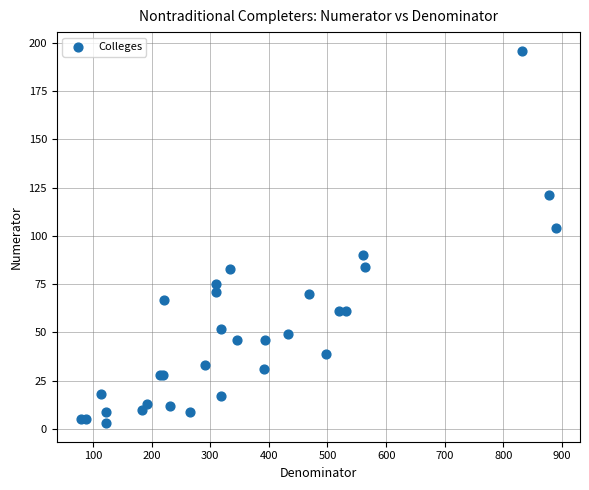

What Y value in the scatter plot is closest to 99?

104